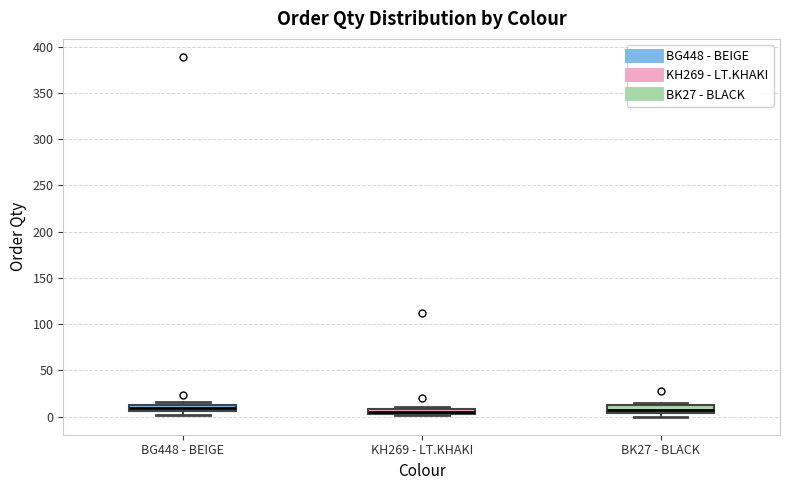

Where is the upper edge of the box for KH269 - LT.KHAKI on the y-axis? The values are not printed on the chart, so give them approximately, as read against the axis.

10